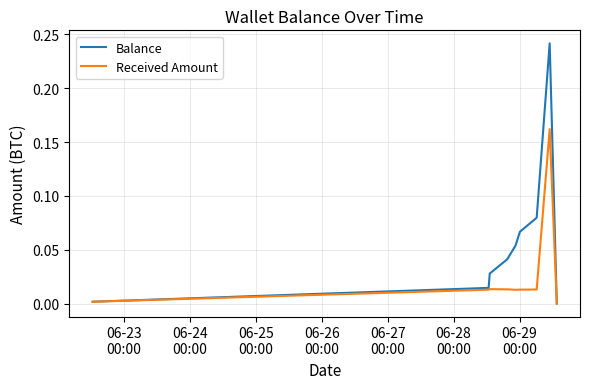

Which series has the widest spread of values?

Balance